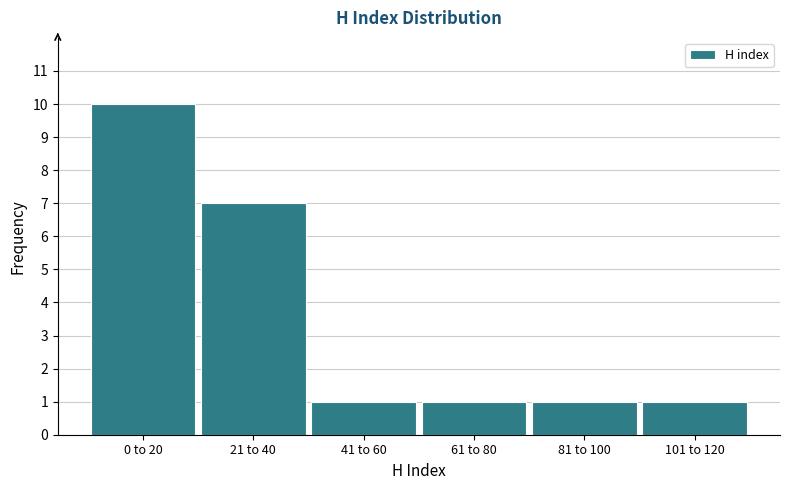

Reading left to right, extract all data points from this chart.

10	7	1	1	1	1